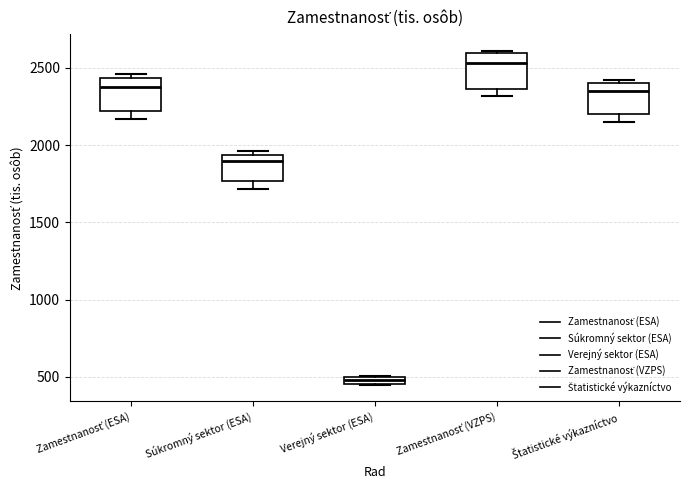

Which box has the highest median line?

Zamestnanosť (VZPS)